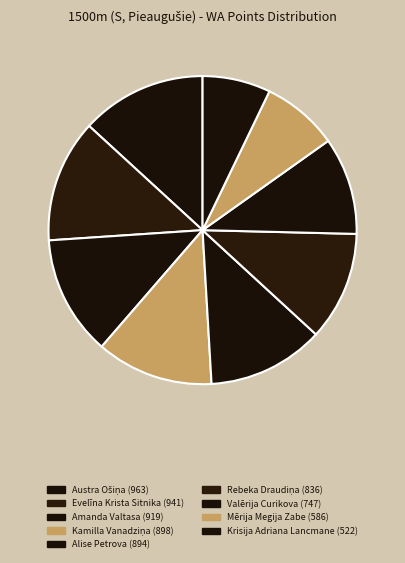

Count the number of slices in the pie.

9